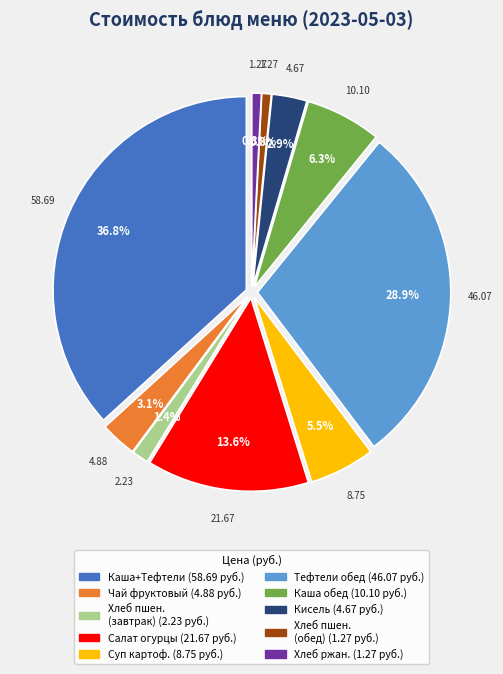

What is the change in value from Суп картофельный с макаронными to Каша вязкая (гречневая) обед?

+1.3